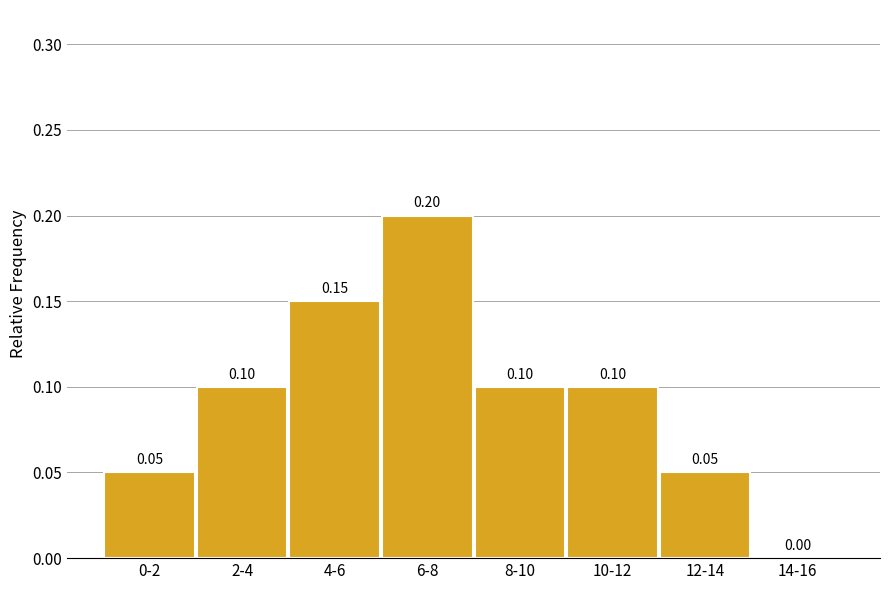

Which has a higher value, 4-6 or 10-12?

4-6